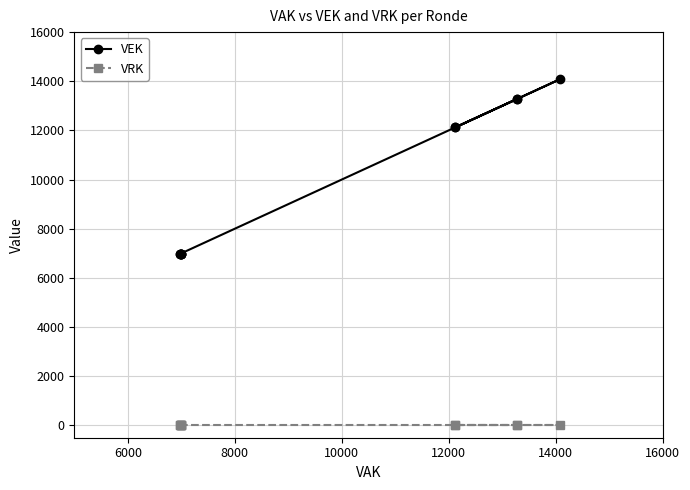

What is the highest value of the VEK series?

14091